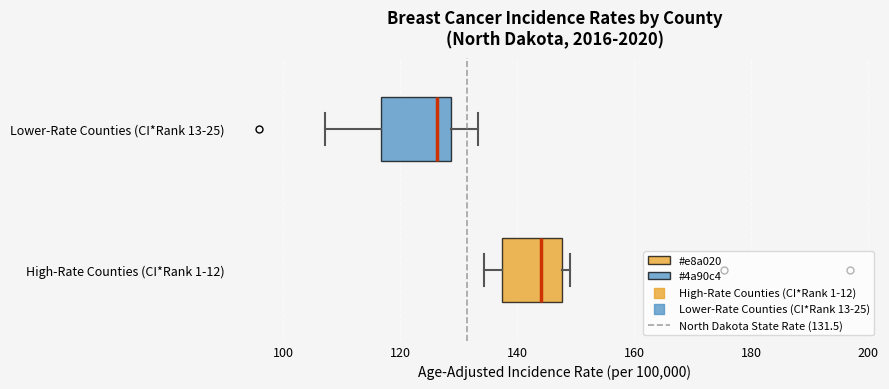

Which box has the furthest to the left median line?

Lower-Rate Counties (CI*Rank 13-25)